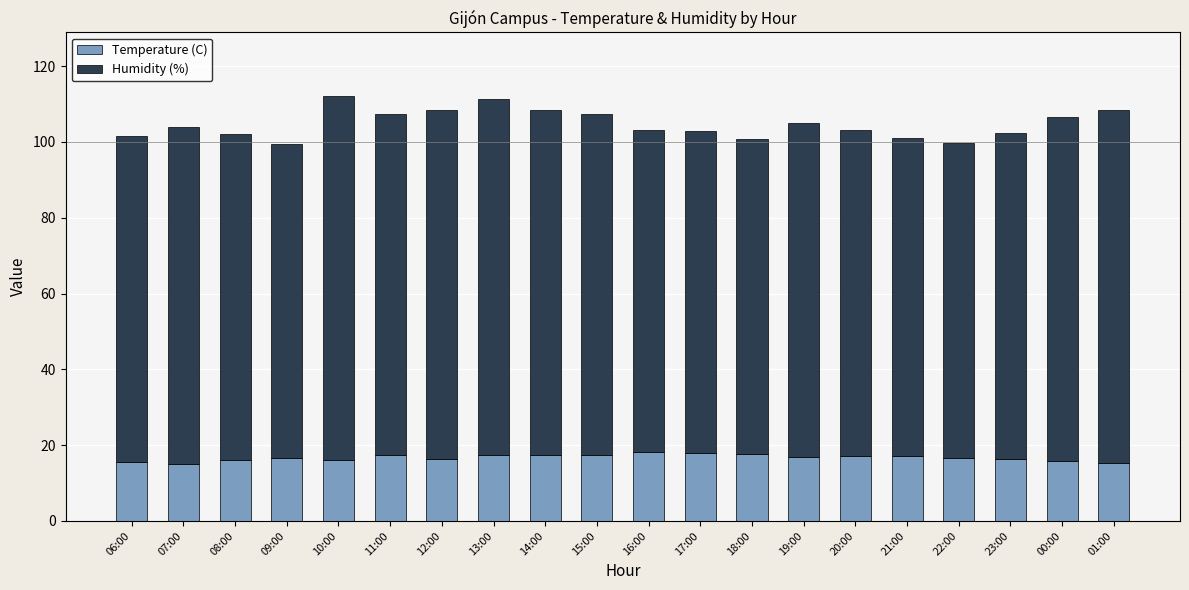

What is the sum of all Temperature (C) values?

334.7